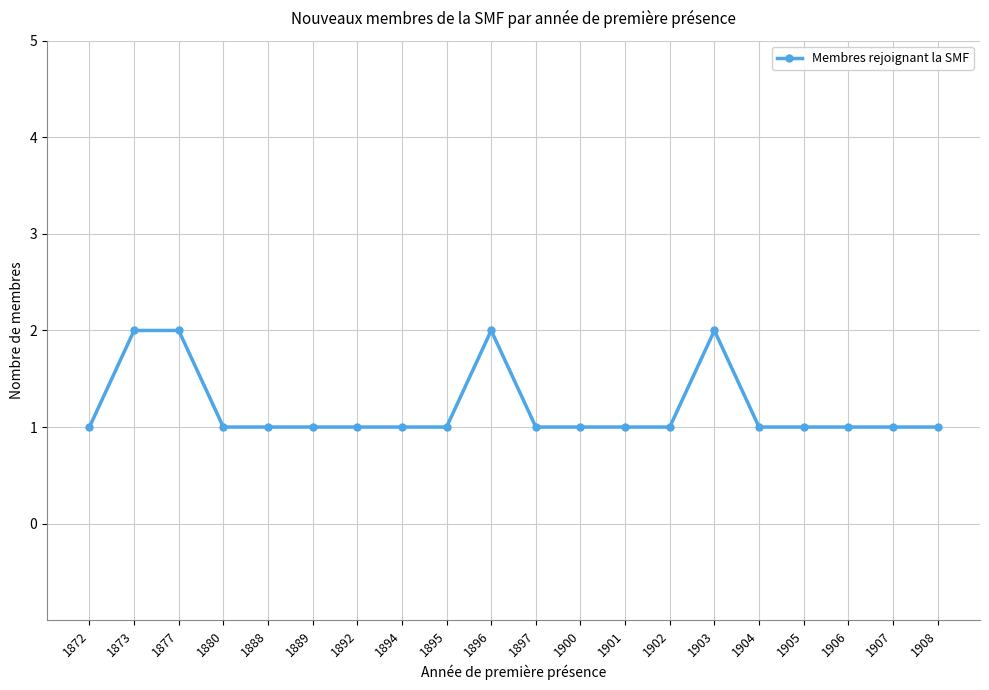

What is the sum of all values?

24